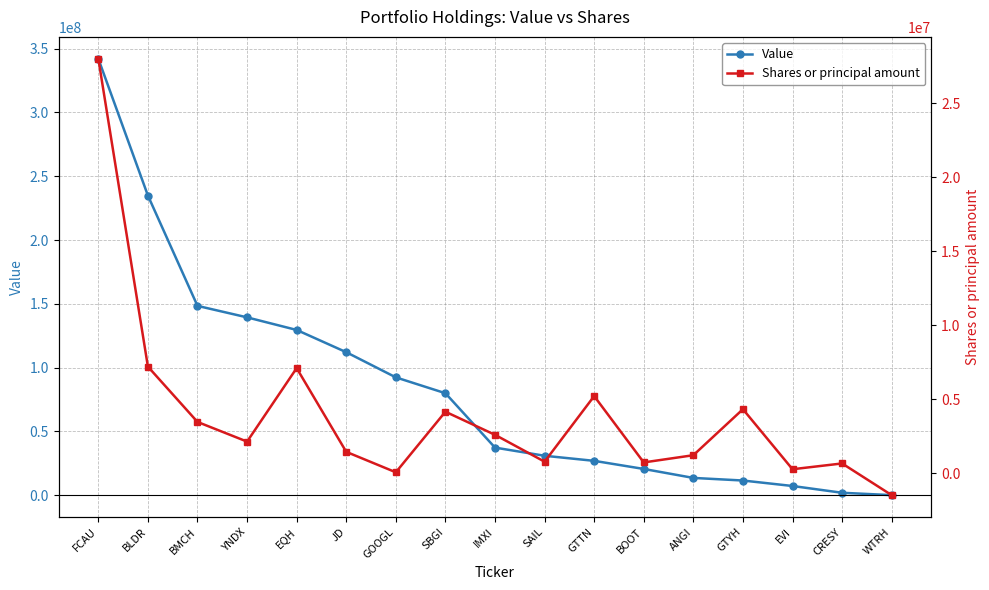

At which label does Shares or principal amount reach its peak?

FCAU